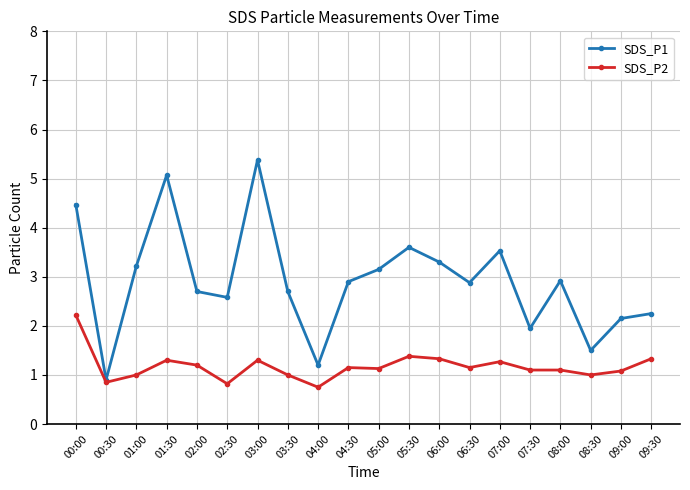

The SDS_P1 series shows 1.5 at 06:30. True or false?

False